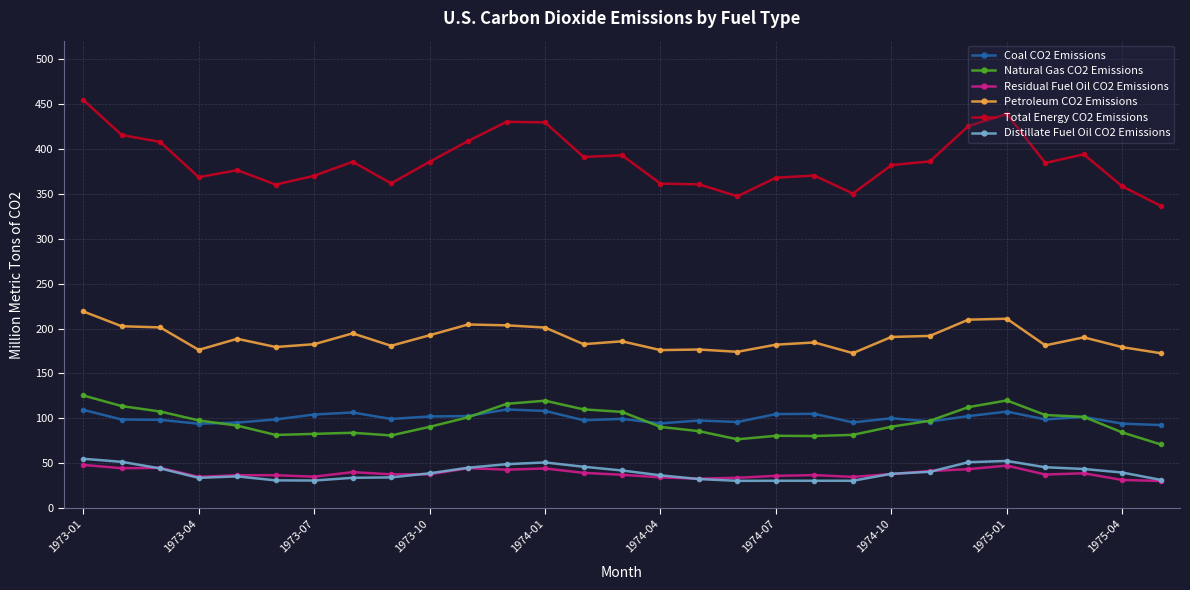

What is the maximum value for Coal CO2 Emissions?

110.0